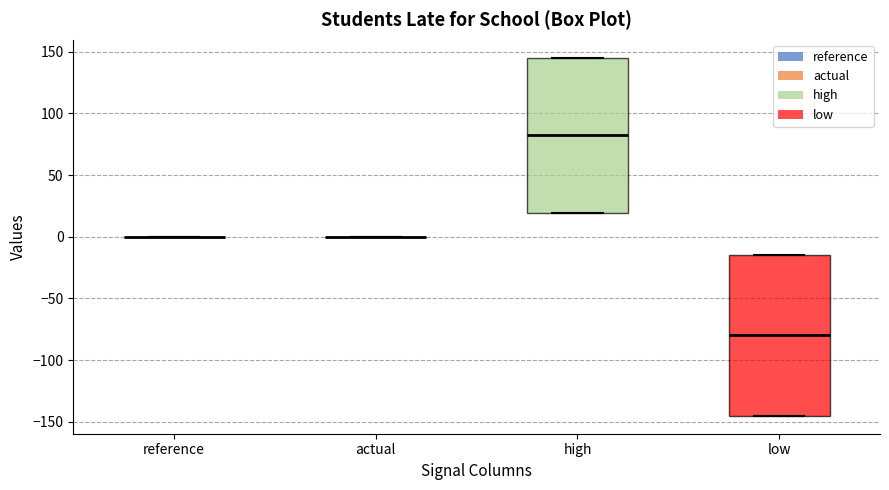

Reading left to right, transcribe this box plot: for each box, give where its median line is, the range the box spans, and where its two whiskers end, as read against the y-axis. The values are not printed on the chart, so give them approximately, as read against the axis.

reference: box collapsed to a line at 0, whiskers 0 to 0
actual: box collapsed to a line at 0, whiskers 0 to 0
high: median 80, box 20 to 145, whiskers 20 to 145
low: median -80, box -145 to -15, whiskers -145 to -15